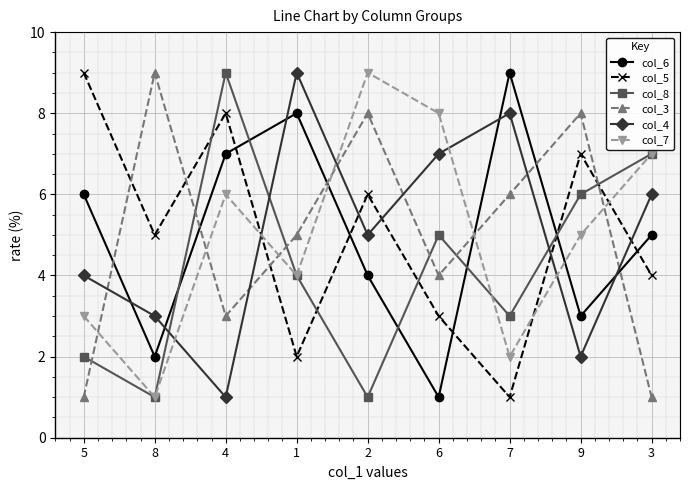

Reading right to left, list all the values displayed in this chart.

col_6: 5	3	9	1	4	8	7	2	6
col_5: 4	7	1	3	6	2	8	5	9
col_8: 7	6	3	5	1	4	9	1	2
col_3: 1	8	6	4	8	5	3	9	1
col_4: 6	2	8	7	5	9	1	3	4
col_7: 7	5	2	8	9	4	6	1	3